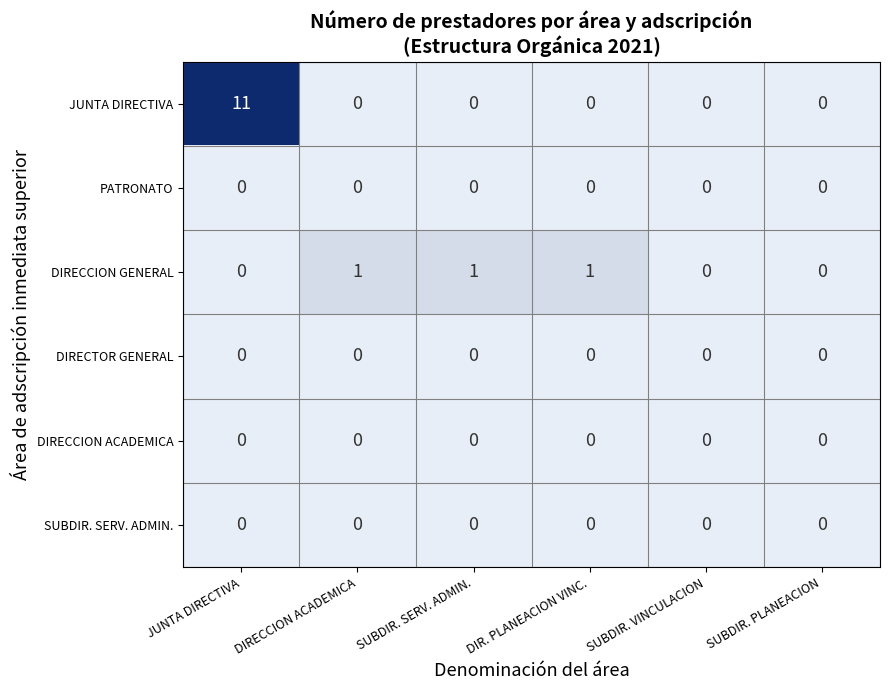

Which series has the largest total across all categories?

JUNTA DIRECTIVA